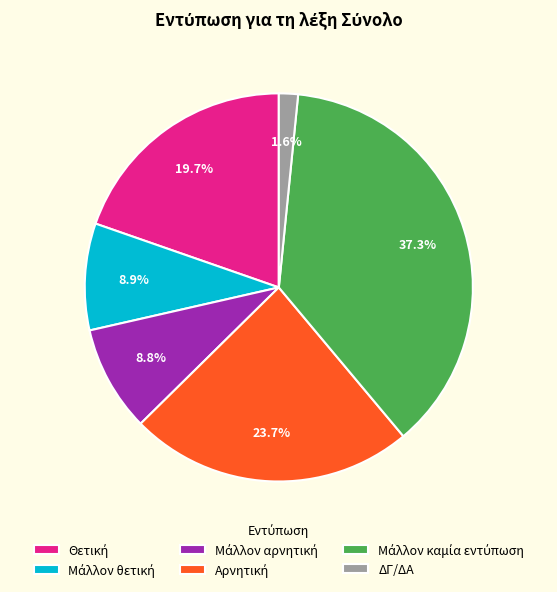

How much of the chart is everything except ΔΓ/ΔΑ?

98.4%